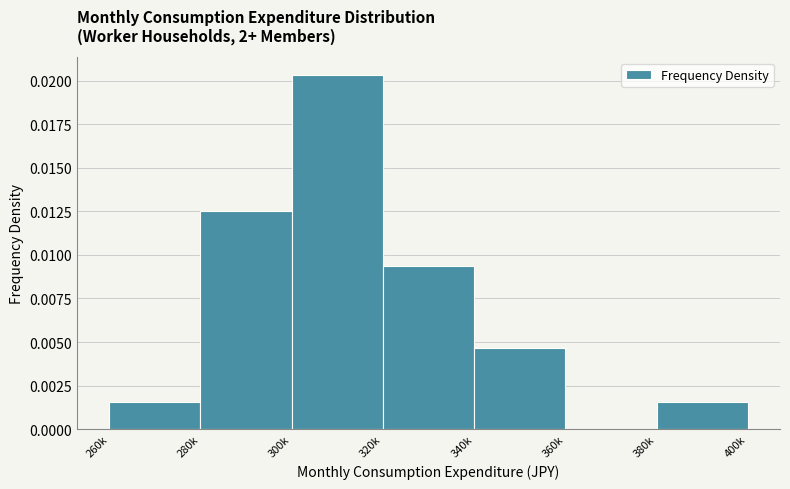

Which label corresponds to the largest value in the chart?

300k